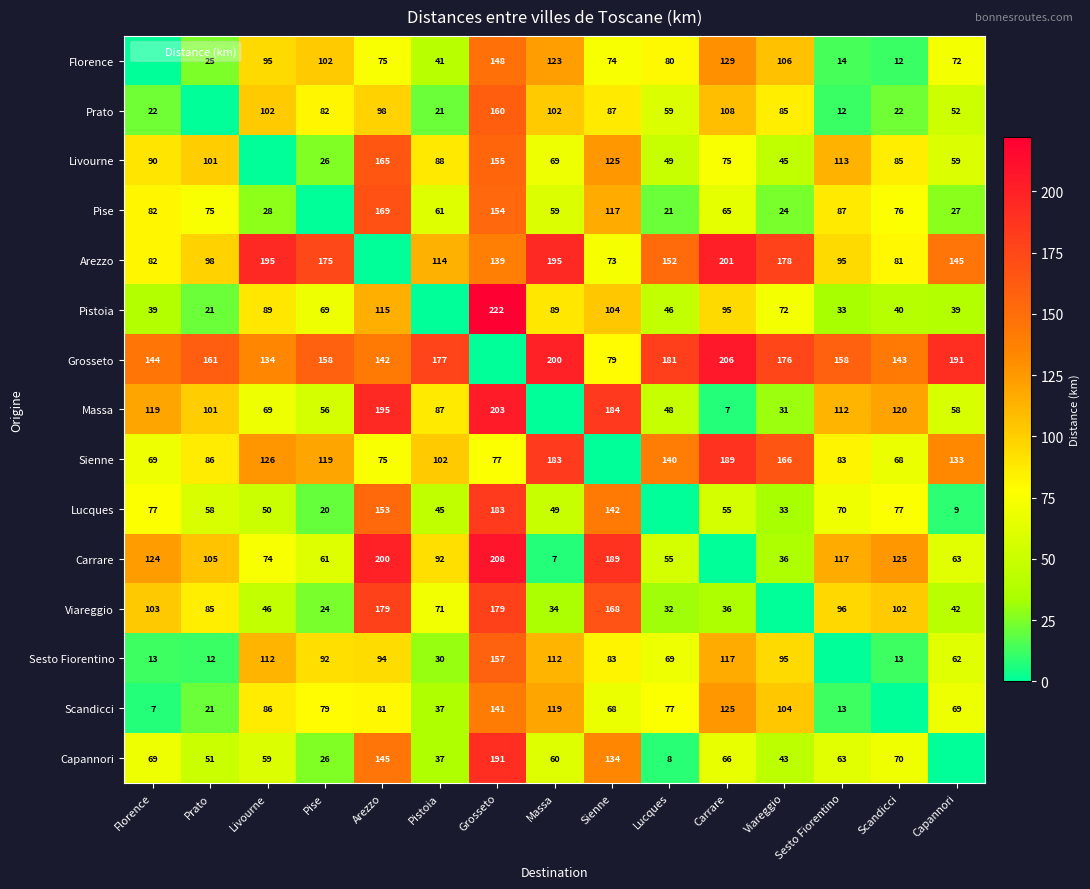

What is the sum of all Sienne values?

1616